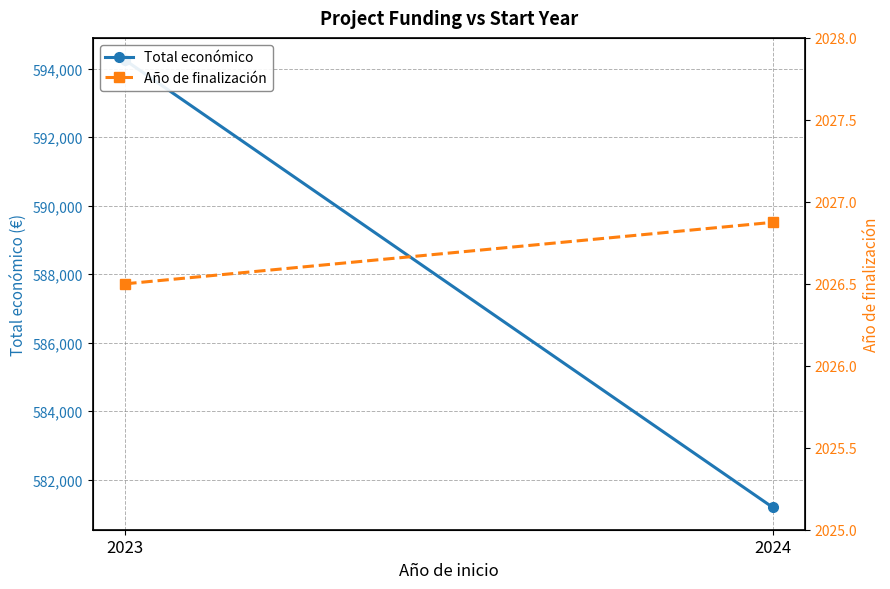

What is the total value across all series at 2023?

596273.0